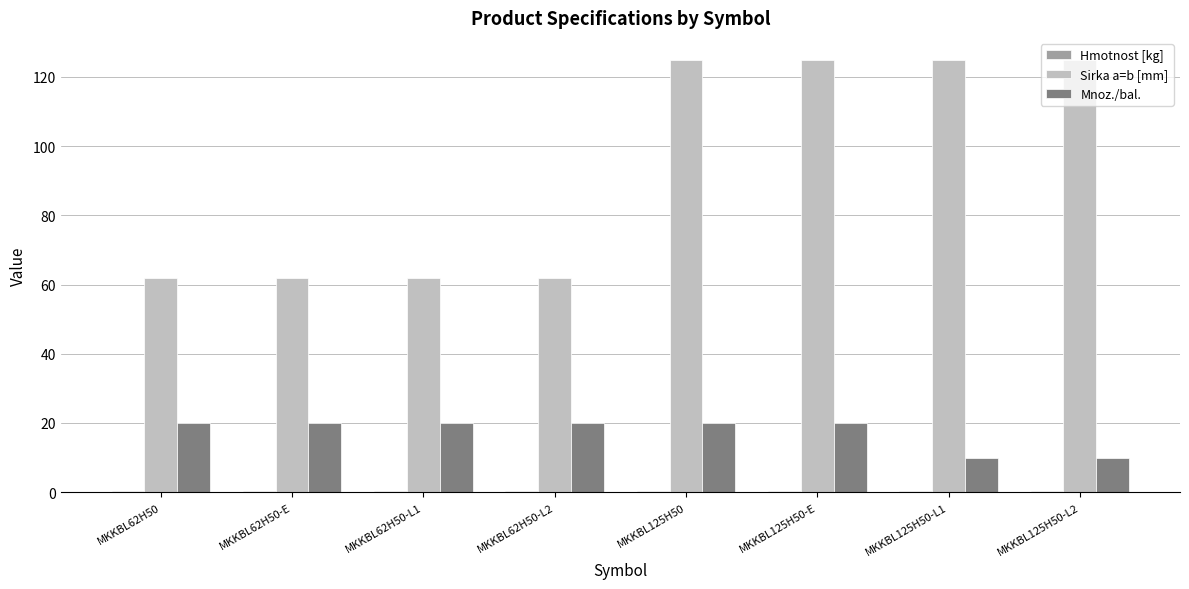

Are the bars grouped side by side (vs. stacked)?

Yes